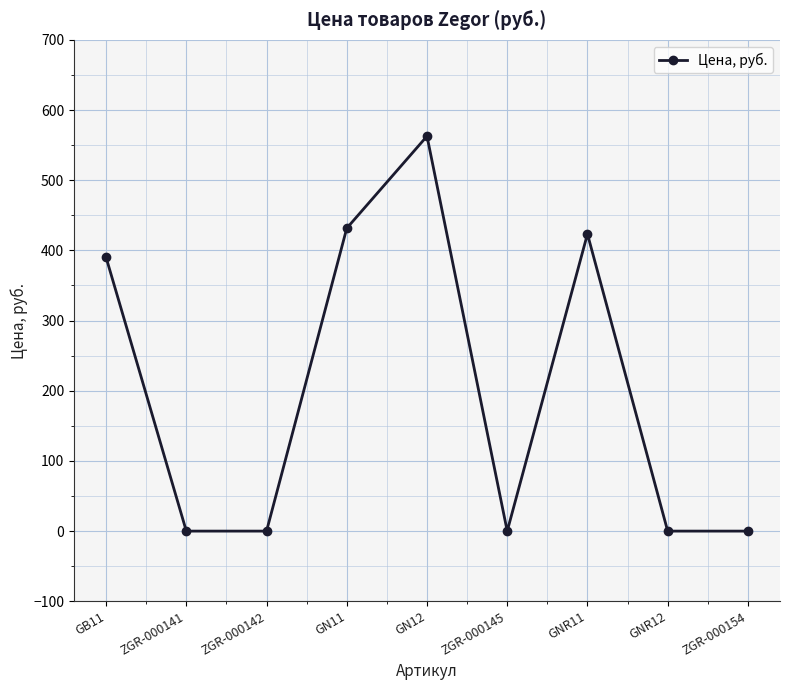

Does the chart have visible grid lines?

Yes